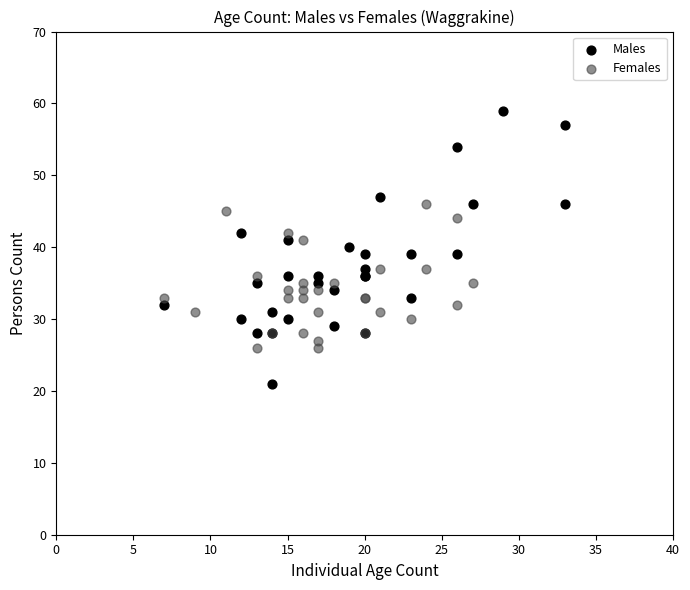

Which series has the largest Y range (max minus min)?

Males